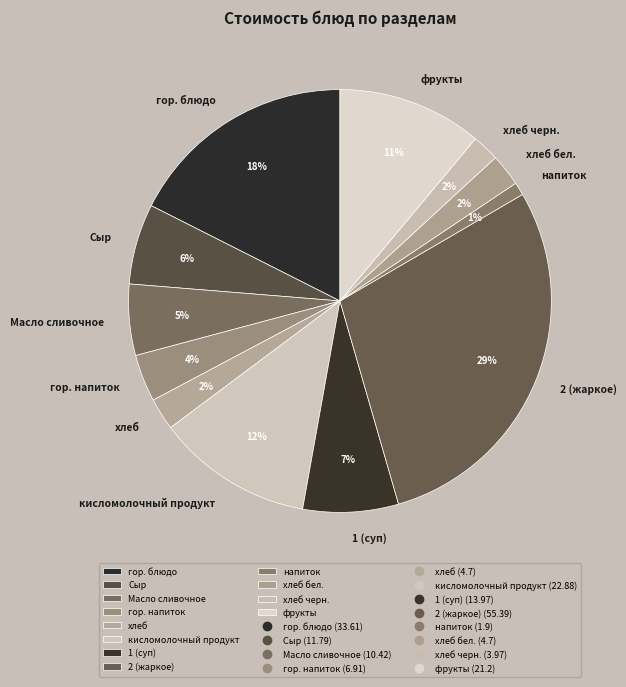

To the nearest percent, what percentage of the pie is 2 (жаркое)?

29%